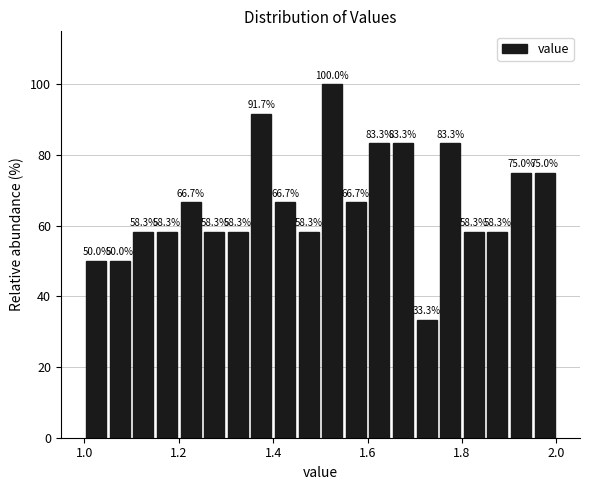

Read against the x-axis, roughly where is the centre of the tallest bar?

1.52